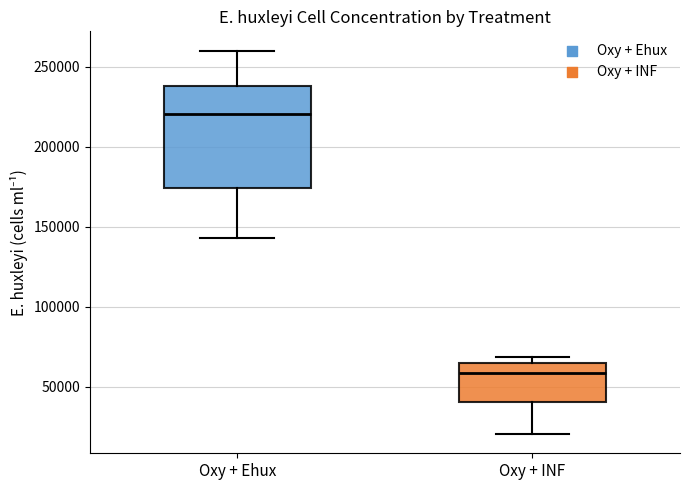

Which box has the highest median line?

Oxy + Ehux